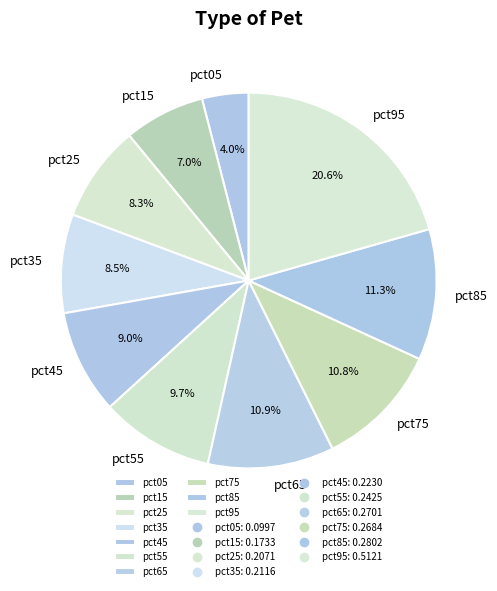

Count the number of slices in the pie.

10